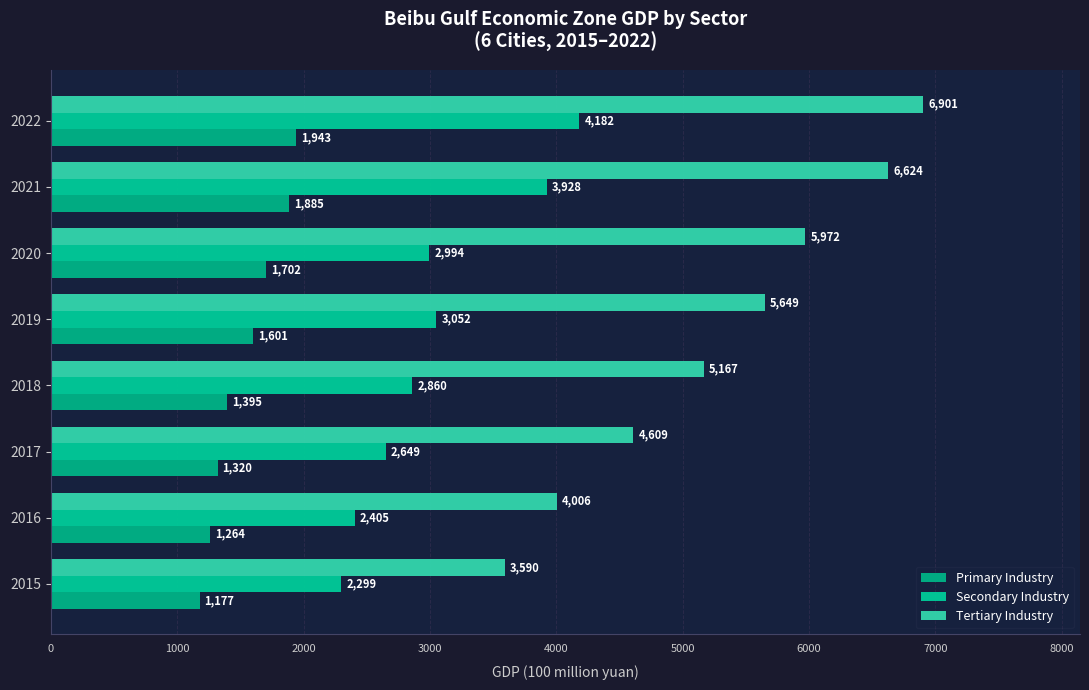

At which category is the sum across all series the highest?

2022